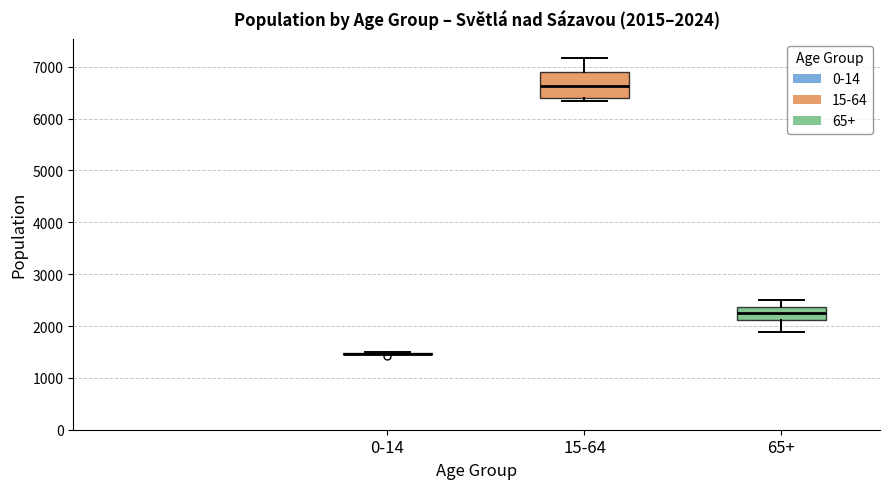

Comparing the boxes themselves (not the whiskers), which one is the tallest?

15-64